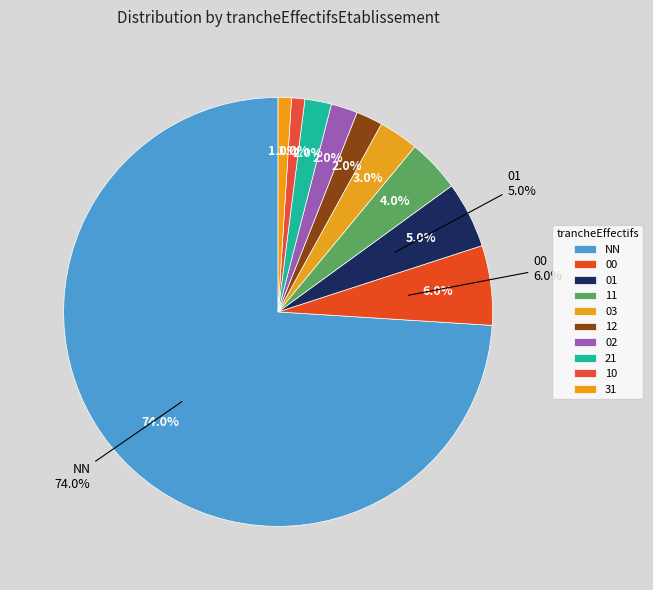

Approximately how many times larger is the value at 11 compared to 12?

2.0